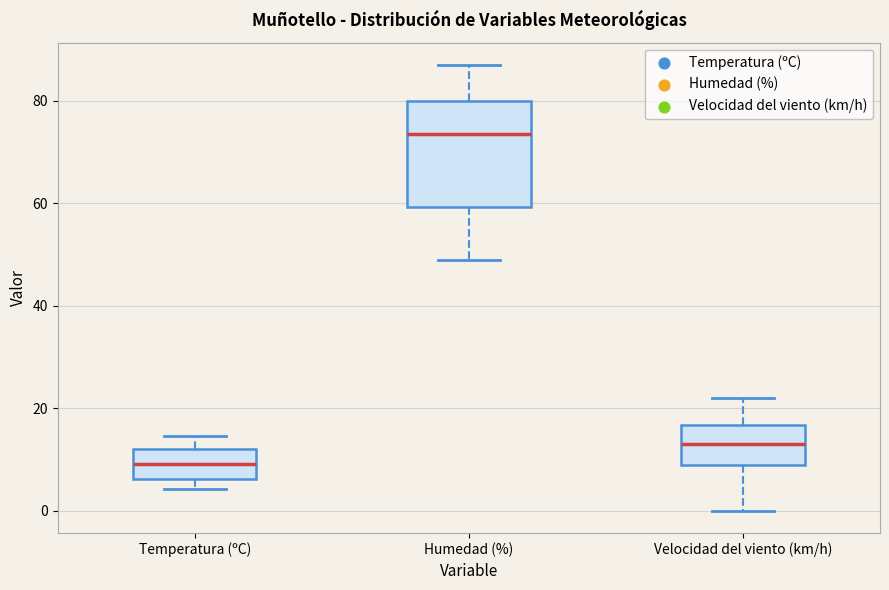

Reading left to right, read every box against the y-axis: the position of its median line, the range the box covers, and the ends of its whiskers. The values are not printed on the chart, so give them approximately, as read against the axis.

Temperatura (ºC): median 10, box 6 to 12, whiskers 4 to 14
Humedad (%): median 74, box 60 to 80, whiskers 50 to 88
Velocidad del viento (km/h): median 14, box 10 to 16, whiskers 0 to 22